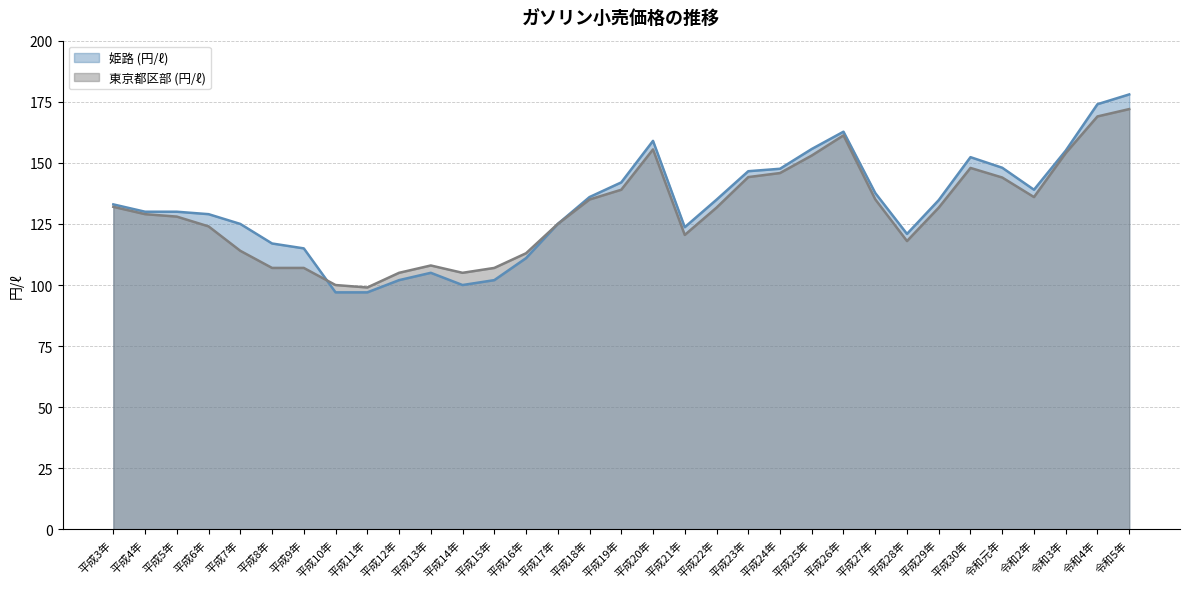

What is the sum of all 姫路 (円/ℓ) values?

4365.8